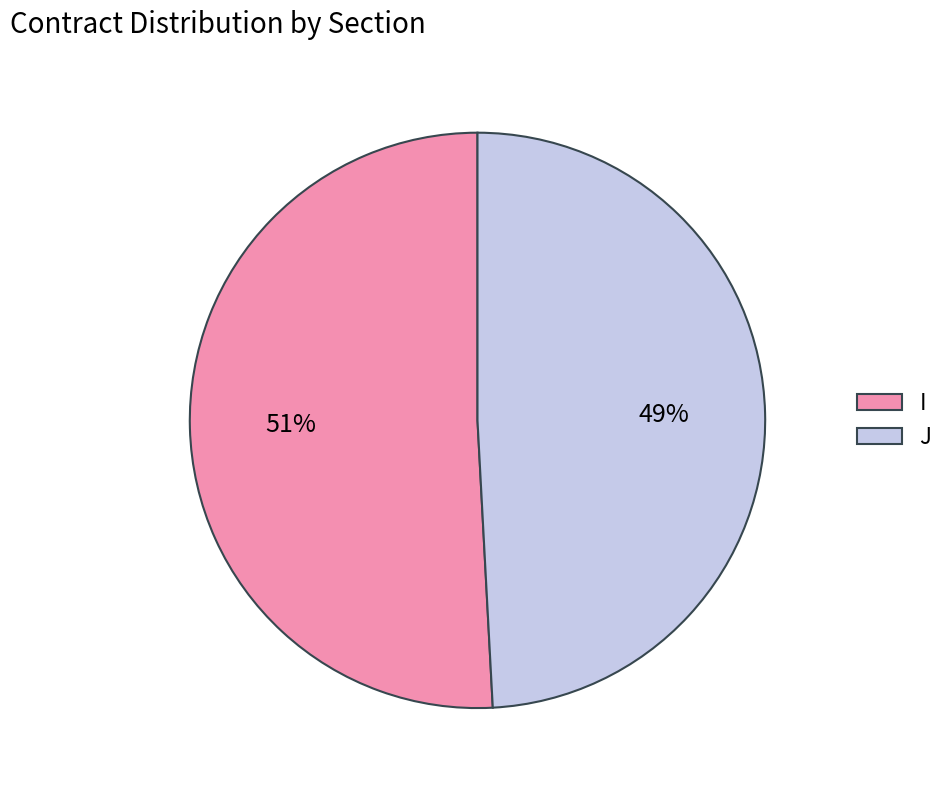

Approximately how many times larger is the value at J compared to I?

1.0